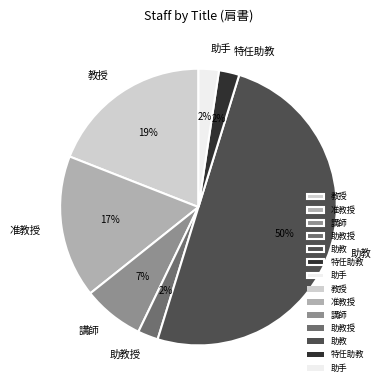

Which category has the biggest portion of the pie?

助教